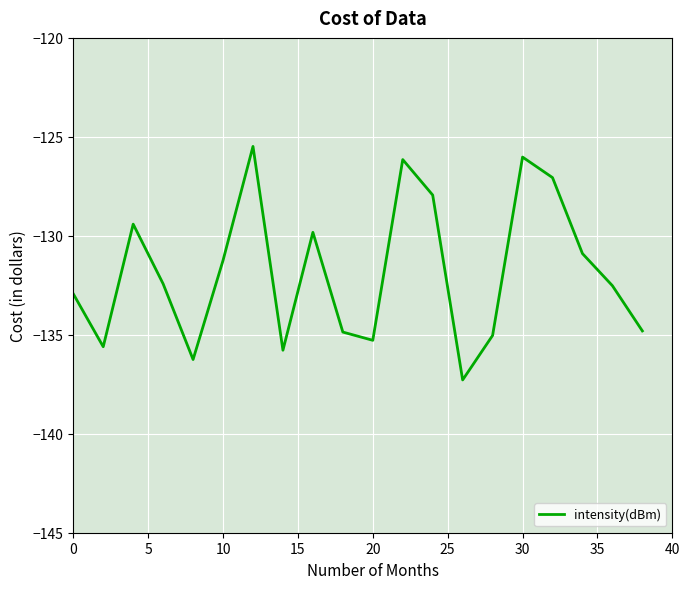

Does the chart display data point markers on the line(s)?

No